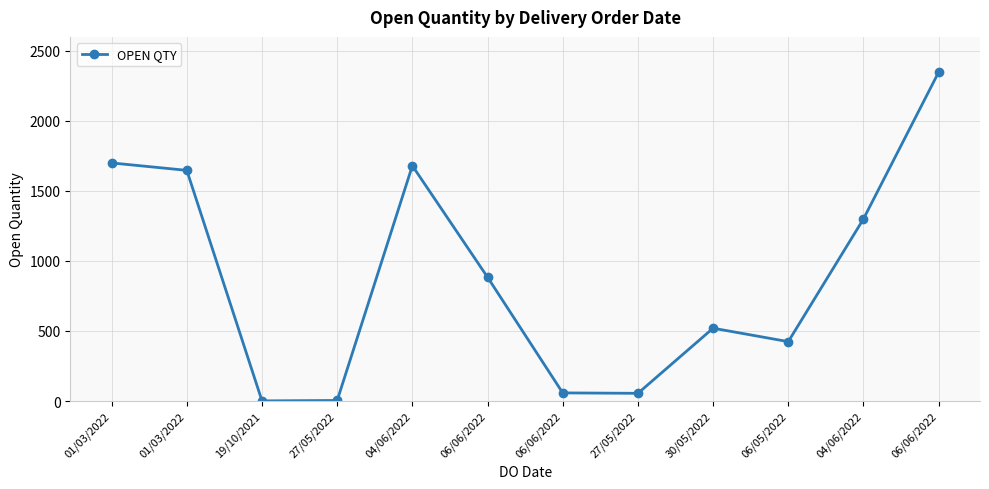

What is the value of the 9th point from the left?

520